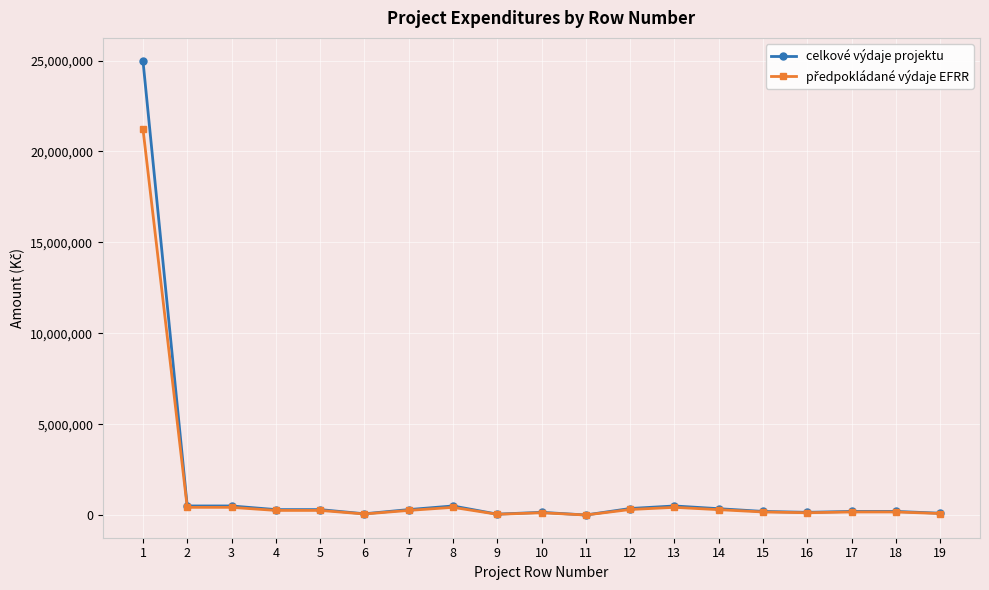

What is the maximum value for celkové výdaje projektu?

25000000